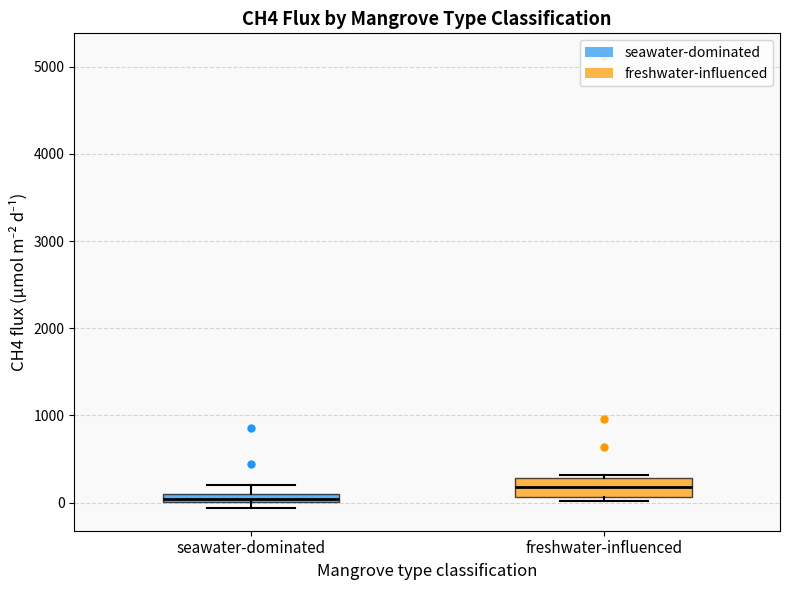

Which box is the tallest, from its lower edge to its upper edge?

freshwater-influenced